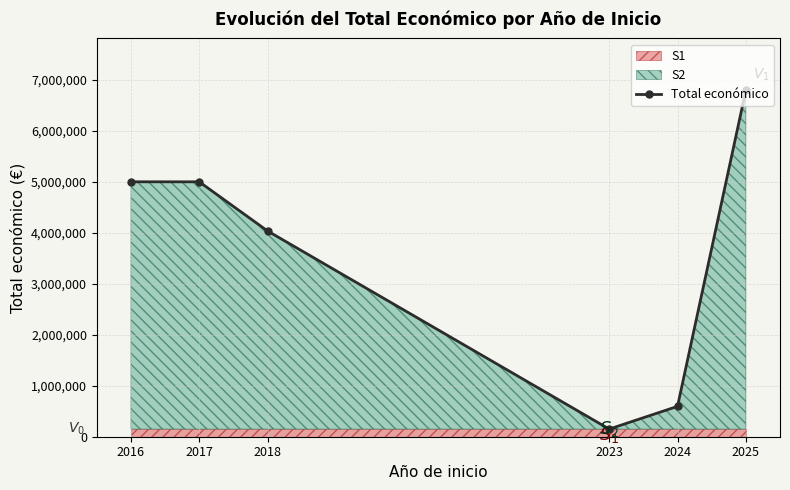

Reading right to left, transcribe all the data shown in this chart.

6790375	595173	150000	4033442	4997006	4997660